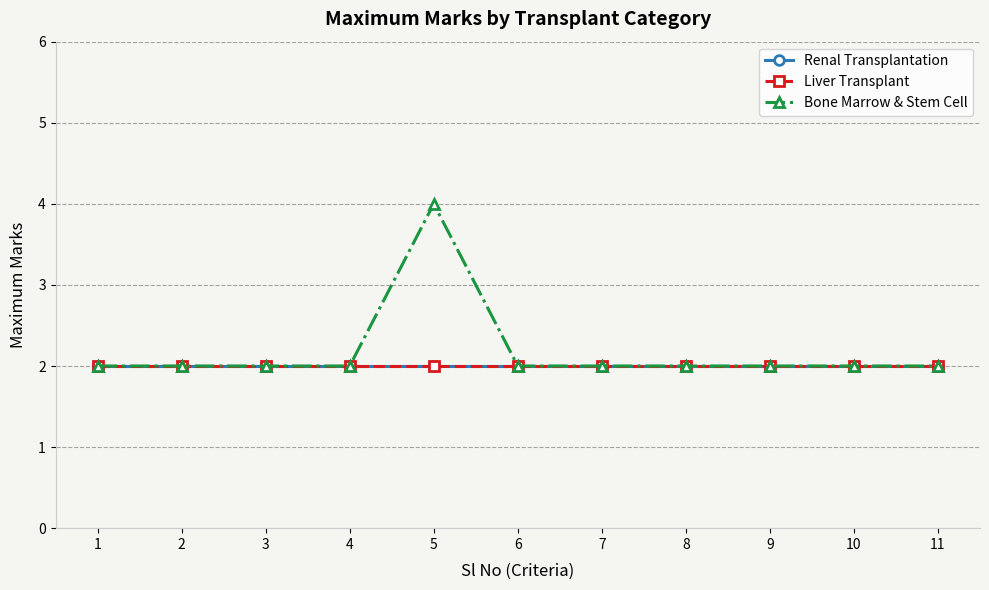

Is this an area chart (filled region under the line)?

No